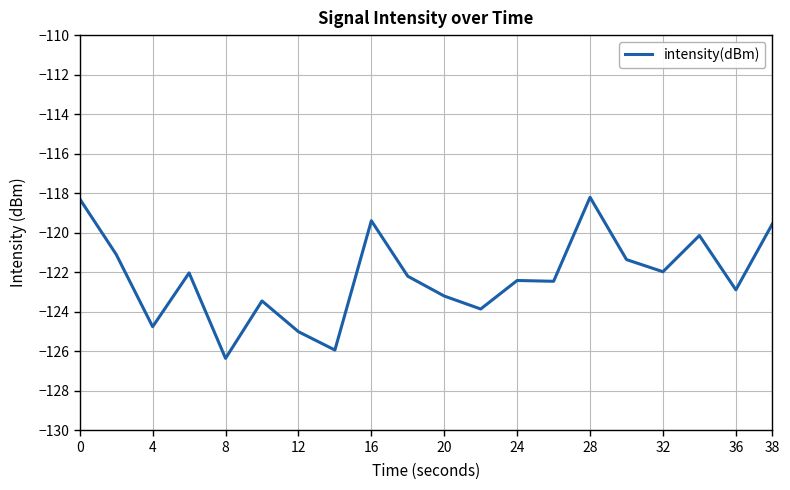

How many lines are shown in the chart?

1